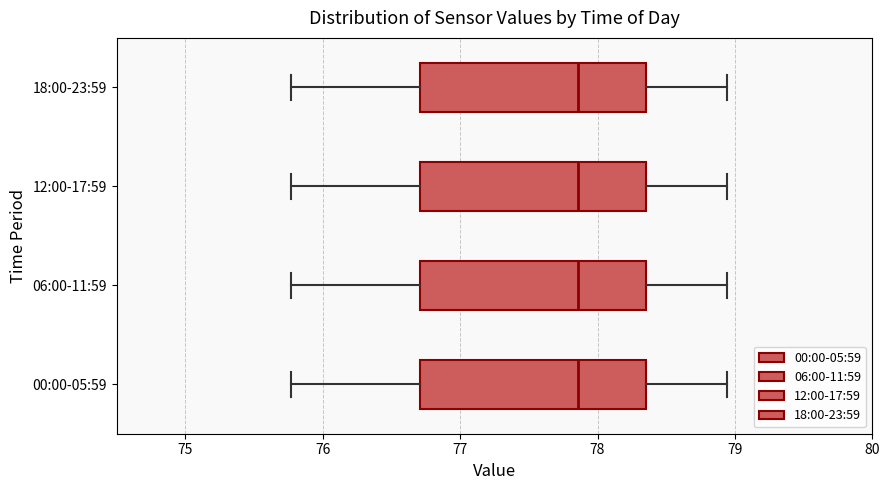

Where does the left whisker of the box for 12:00-17:59 end on the x-axis? The values are not printed on the chart, so give them approximately, as read against the axis.

75.8